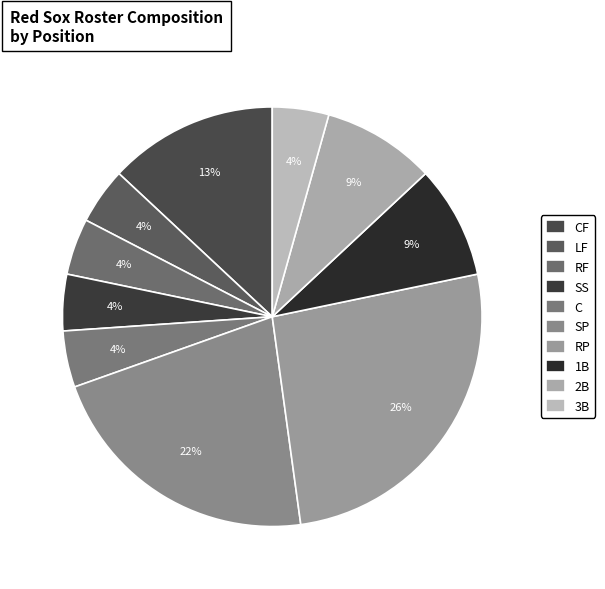

Is it true that SS is 11% of the pie?

False